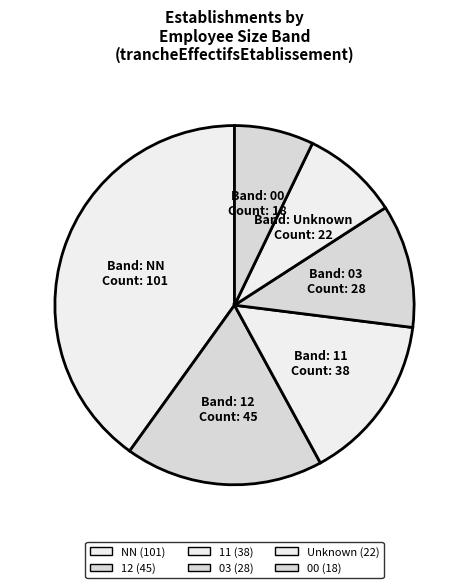

How many segments does this pie chart have?

6